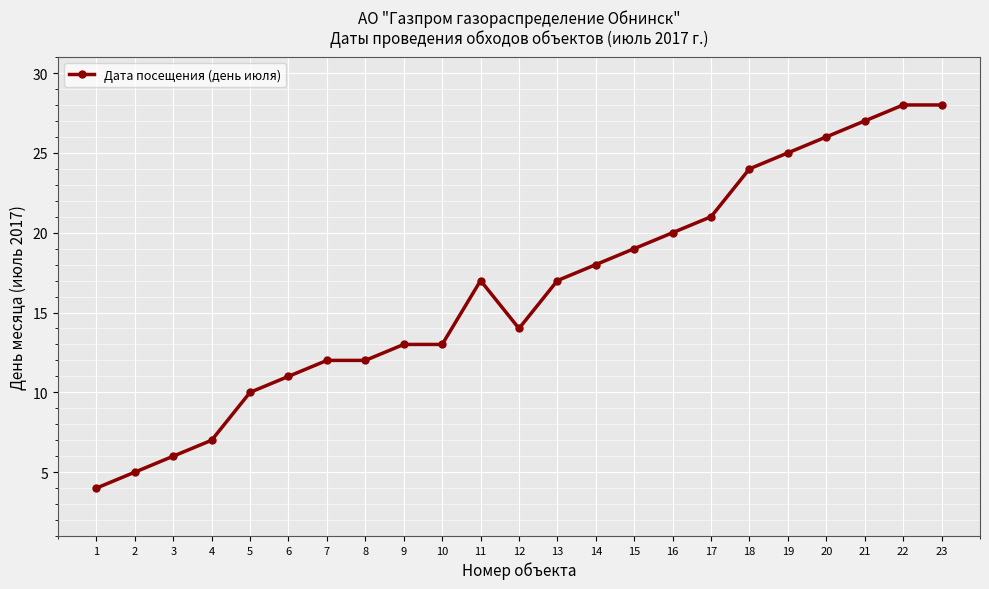

What is the smallest value displayed?

4